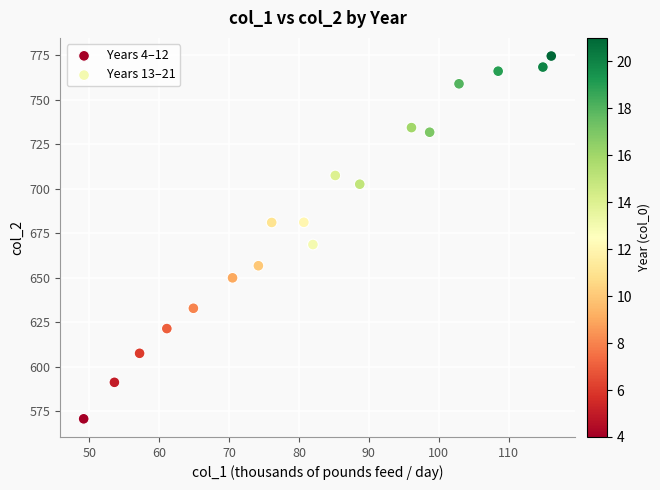

Which series reaches the minimum Y coordinate?

Years 4–12